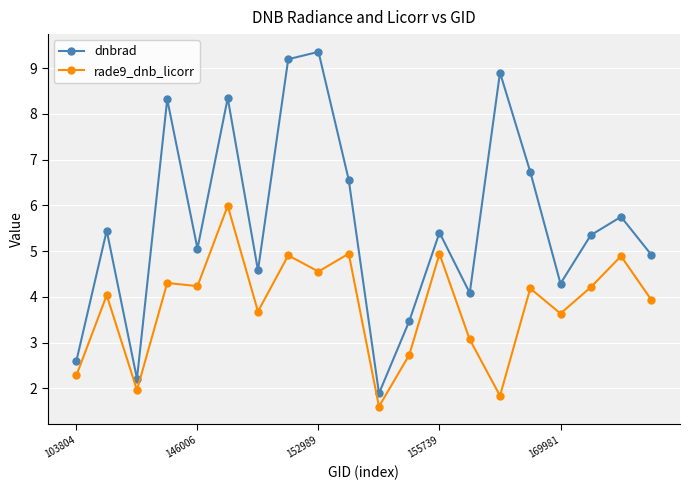

What is the value of the dnbrad point at the 10th from the left?

6.6